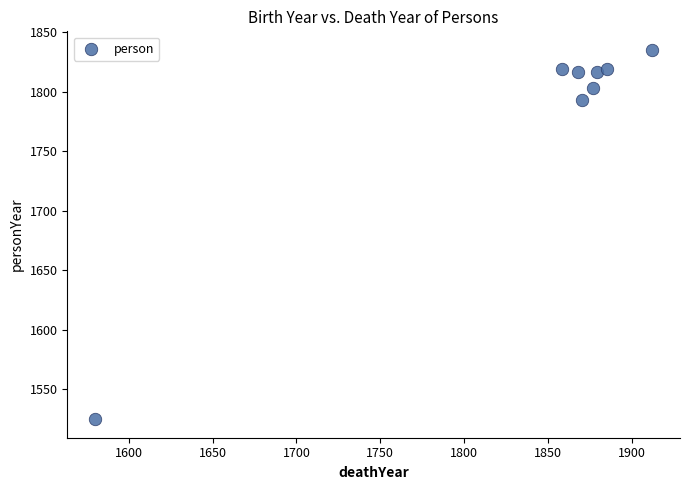

What is the range of Y values (max minus min)?

310